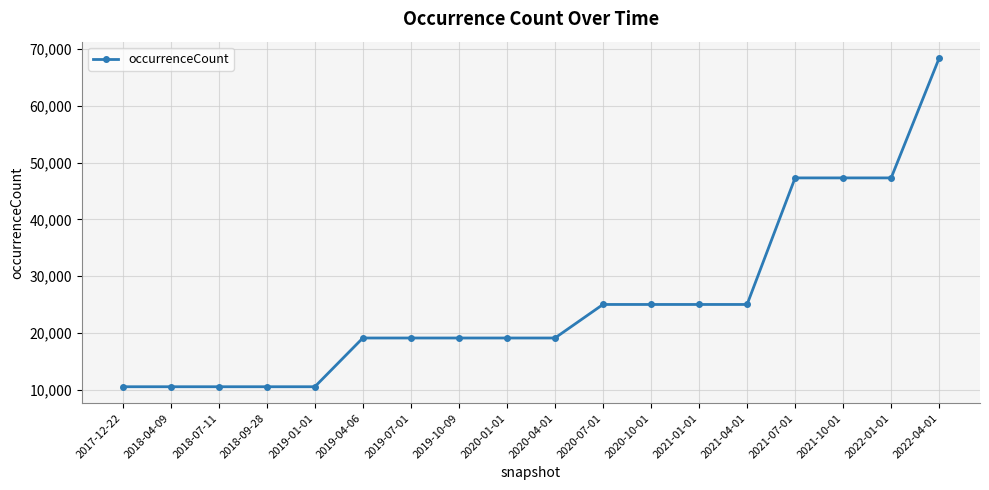

The chart shows a value of 16577 at 2018-09-28. True or false?

False